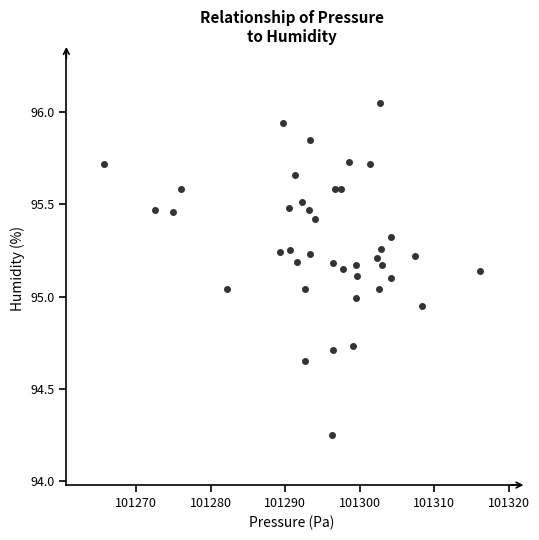

What is the range of Y values (max minus min)?

1.8